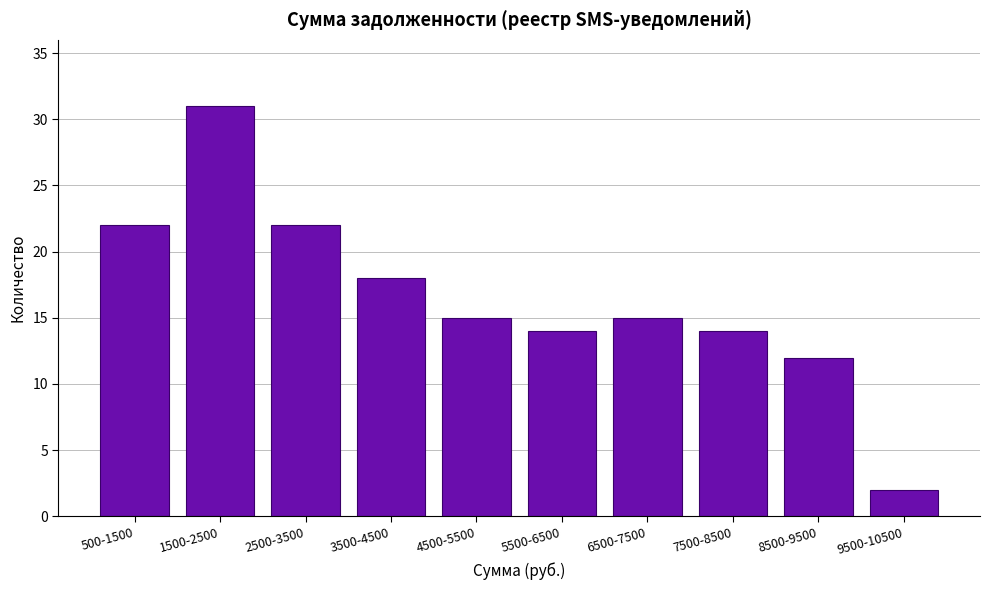

Reading right to left, extract all data points from this chart.

9500-10500=2	8500-9500=12	7500-8500=14	6500-7500=15	5500-6500=14	4500-5500=15	3500-4500=18	2500-3500=22	1500-2500=31	500-1500=22